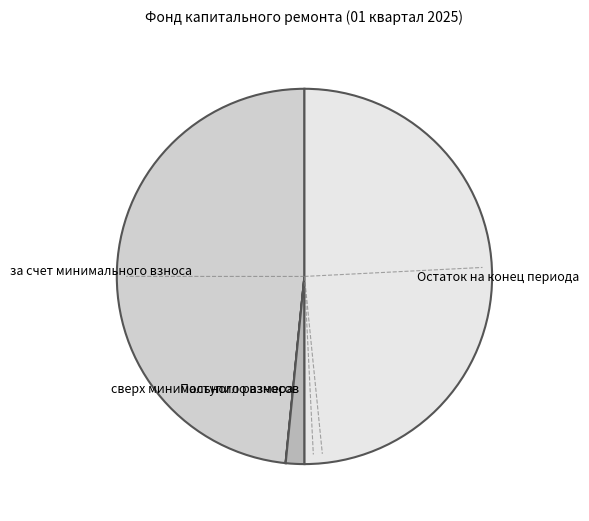

What is the largest slice in the pie chart?

Остаток на конец периода